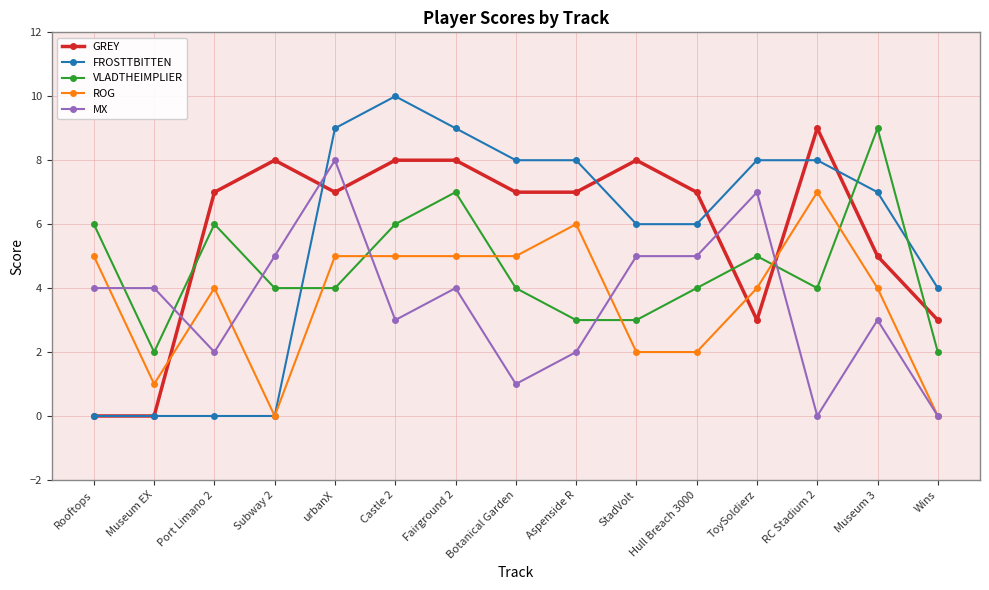

Where is the first local minimum for ROG?

Museum EX